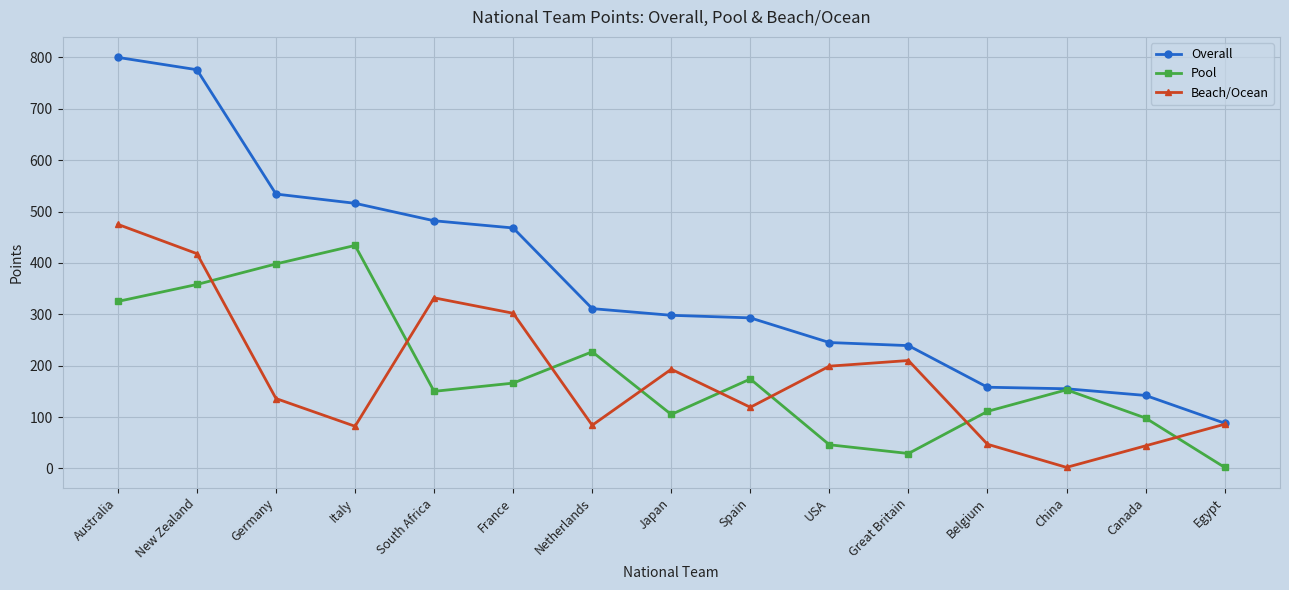

At which label does Beach/Ocean reach its minimum?

China